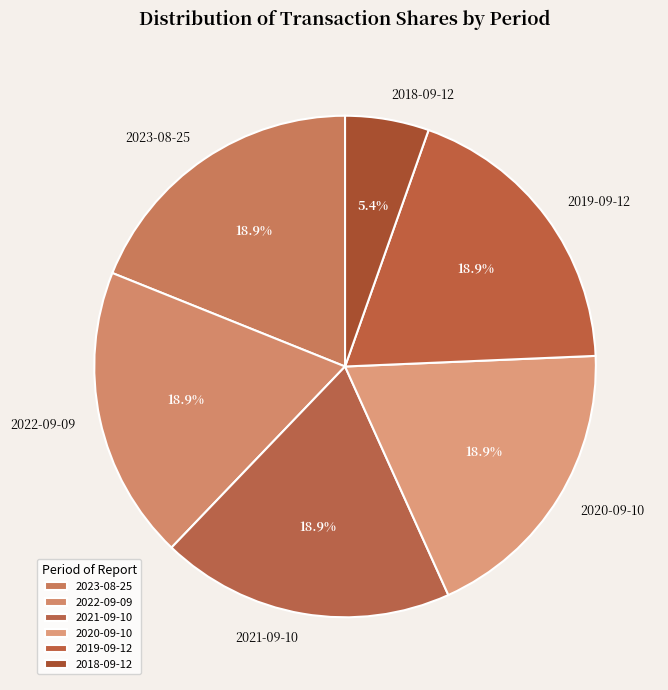

To the nearest percent, what is the difference between the largest and smallest slice percentages?

14%